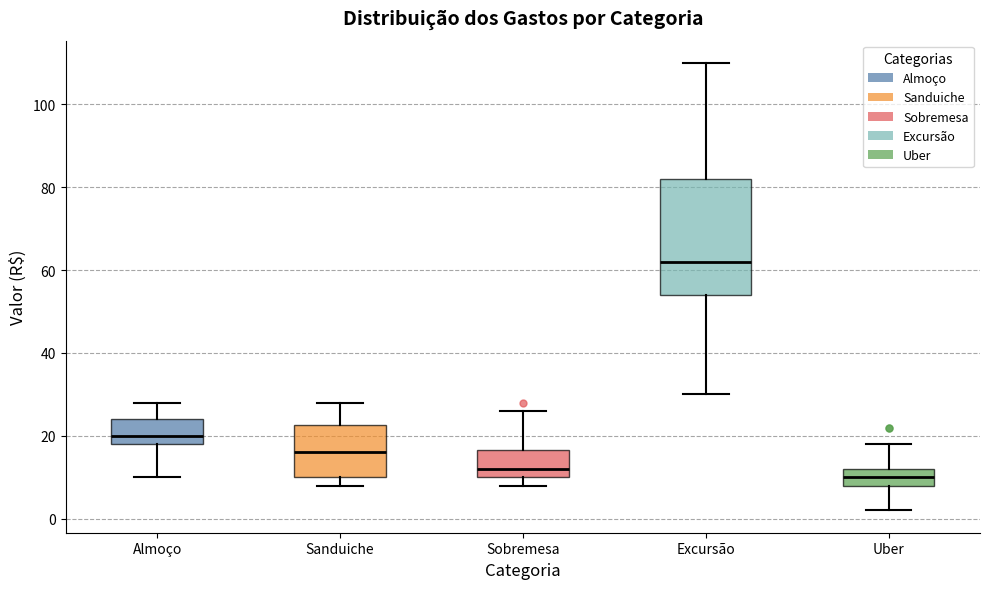

Which box is the tallest, from its lower edge to its upper edge?

Excursão